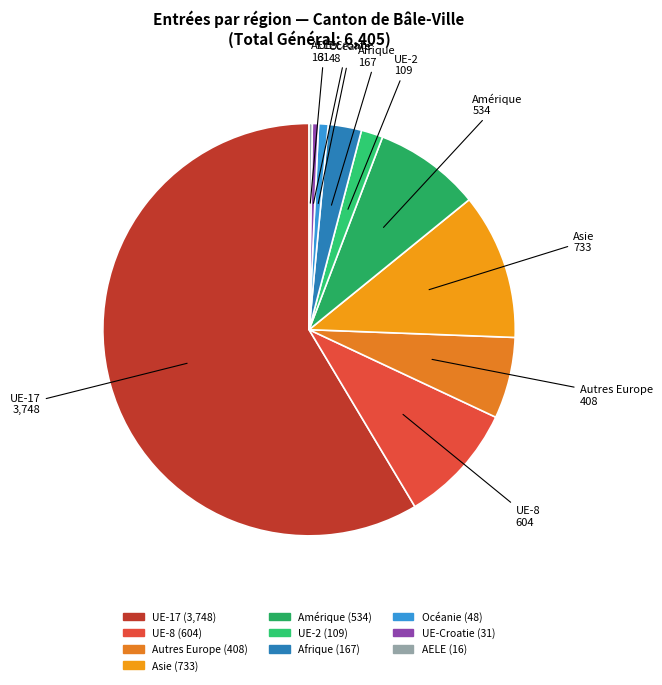

How many segments does this pie chart have?

10